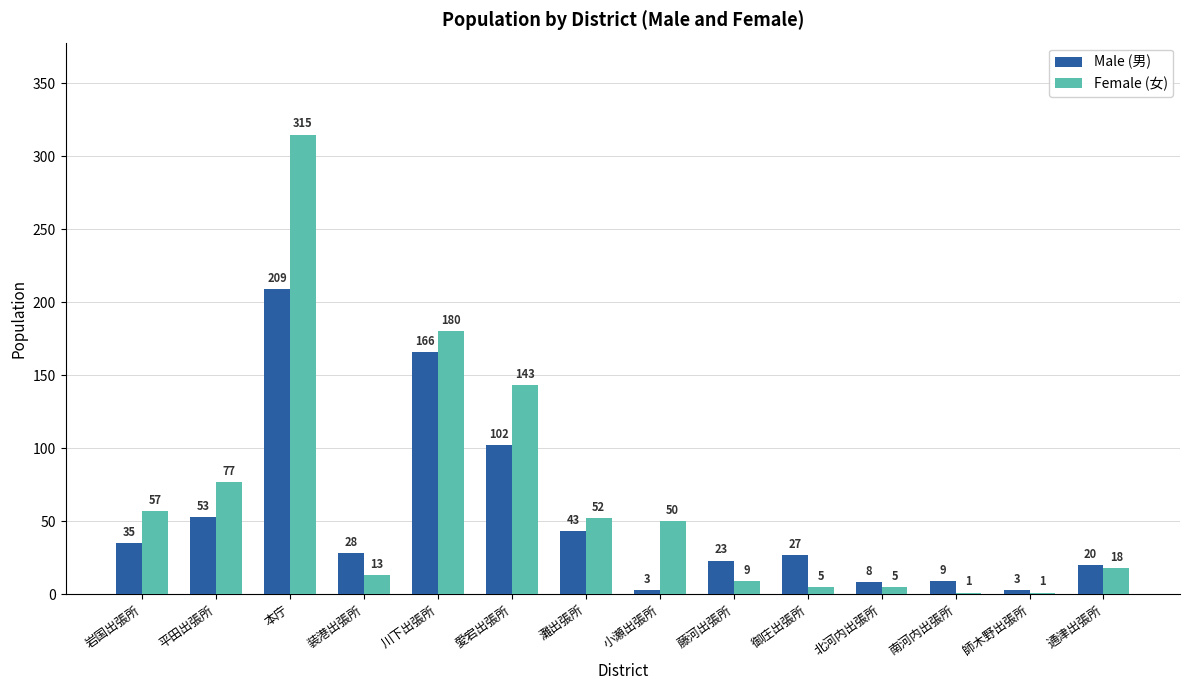

Which label corresponds to the largest value in the chart?

本庁